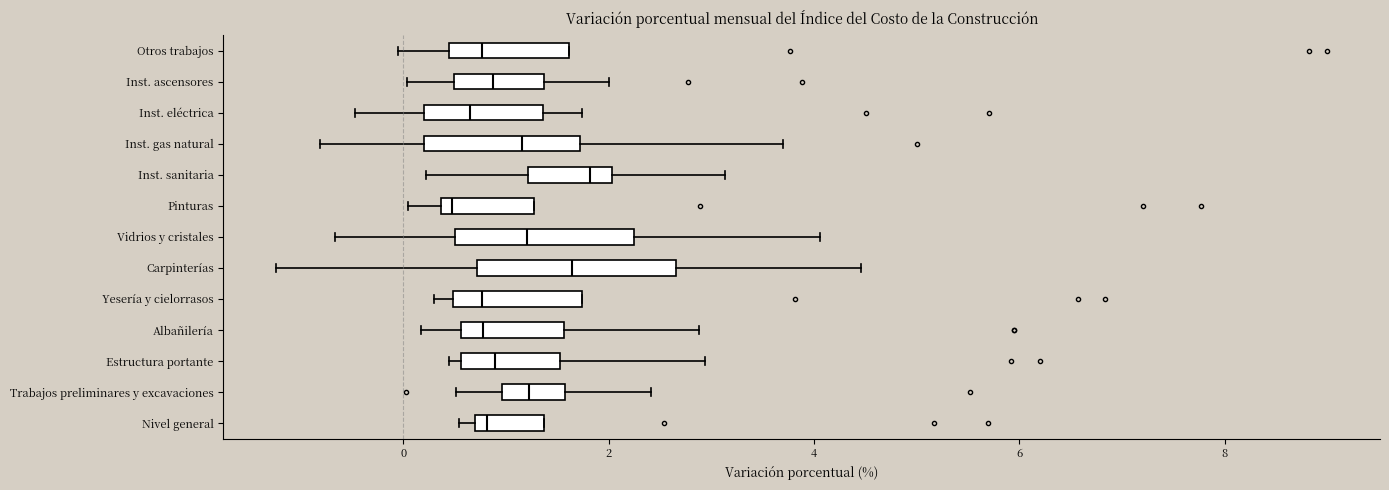

Reading bottom to top, read every box against the x-axis: the position of its median line, the range the box covers, and the ends of its whiskers. The values are not printed on the chart, so give them approximately, as read against the axis.

Nivel general: median 0.8 (just right of the box's left edge), box 0.8 to 1.4, whiskers 0.6 to 1.4
Trabajos preliminares y excavaciones: median 1.2, box 1.0 to 1.6, whiskers 0.6 to 2.4
Estructura portante: median 0.8, box 0.6 to 1.6, whiskers 0.4 to 3.0
Albañilería: median 0.8, box 0.6 to 1.6, whiskers 0.2 to 2.8
Yesería y cielorrasos: median 0.8, box 0.4 to 1.8, whiskers 0.4 (just left of the box's left edge) to 1.8
Carpinterías: median 1.6, box 0.8 to 2.6, whiskers -1.2 to 4.4
Vidrios y cristales: median 1.2, box 0.6 to 2.2, whiskers -0.6 to 4.0
Pinturas: median 0.4 (just right of the box's left edge), box 0.4 to 1.2, whiskers 0.0 to 1.2
Inst. sanitaria: median 1.8, box 1.2 to 2.0, whiskers 0.2 to 3.2
Inst. gas natural: median 1.2, box 0.2 to 1.8, whiskers -0.8 to 3.8
Inst. eléctrica: median 0.6, box 0.2 to 1.4, whiskers -0.4 to 1.8
Inst. ascensores: median 0.8, box 0.4 to 1.4, whiskers 0.0 to 2.0
Otros trabajos: median 0.8, box 0.4 to 1.6, whiskers 0.0 to 1.6